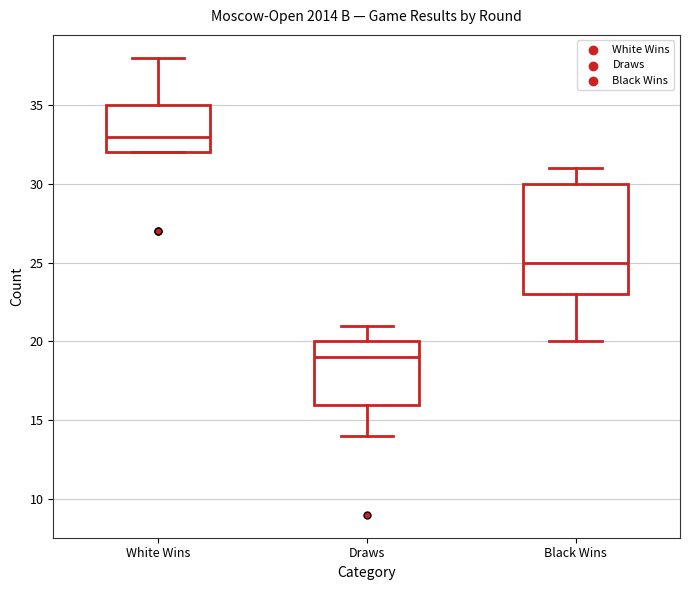

Reading left to right, read every box against the y-axis: the position of its median line, the range the box covers, and the ends of its whiskers. The values are not printed on the chart, so give them approximately, as read against the axis.

White Wins: median 33, box 32 to 35, whiskers 32 to 38
Draws: median 19, box 16 to 20, whiskers 14 to 21
Black Wins: median 25, box 23 to 30, whiskers 20 to 31